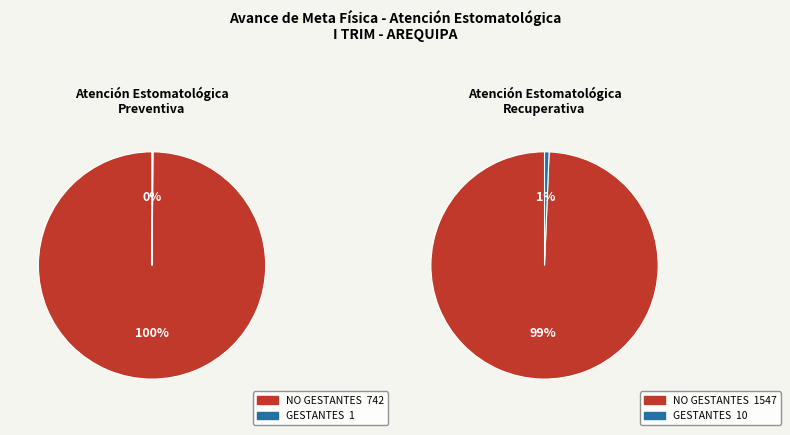

True or false: APLICACIÓN DE SELLANTES accounts for 9% of the total.

False